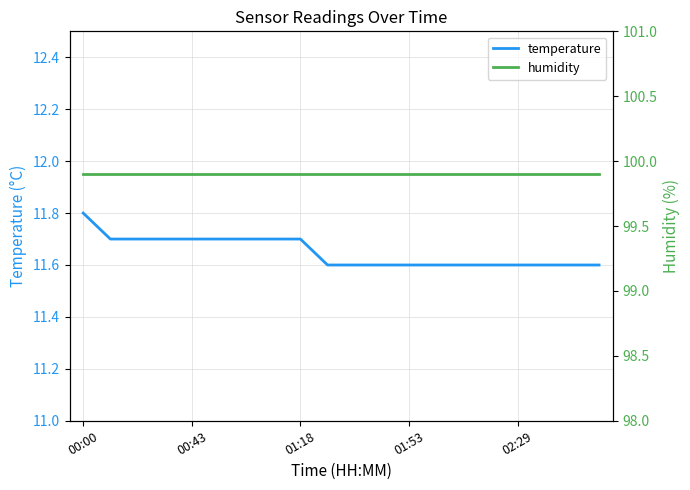

What is the minimum value for temperature?

11.6